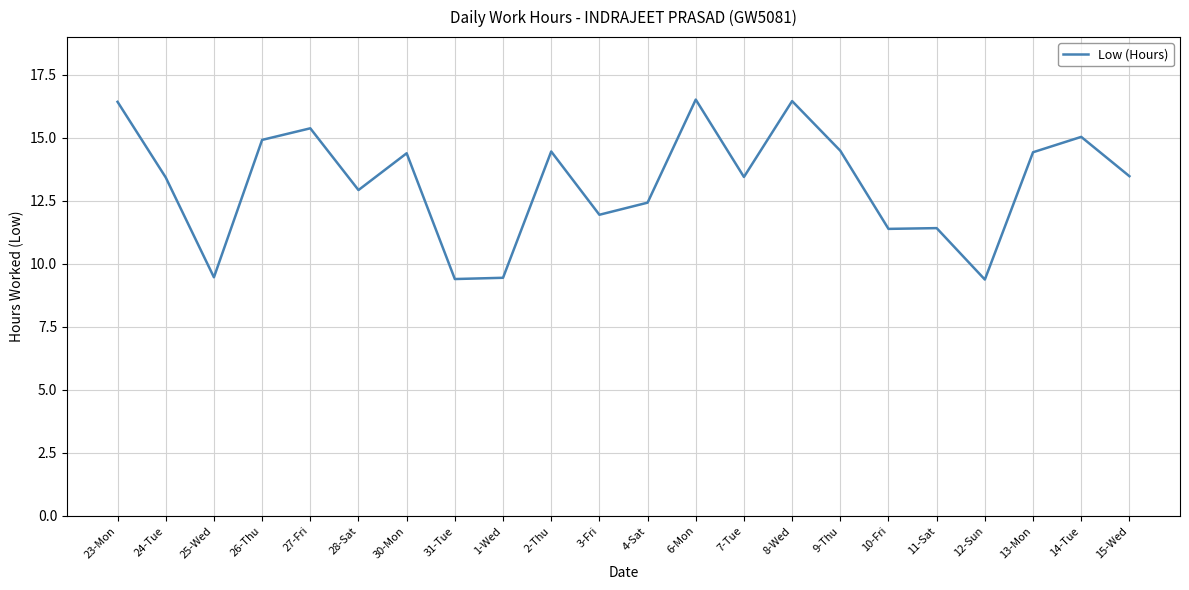

What is the greatest value displayed?

16.5